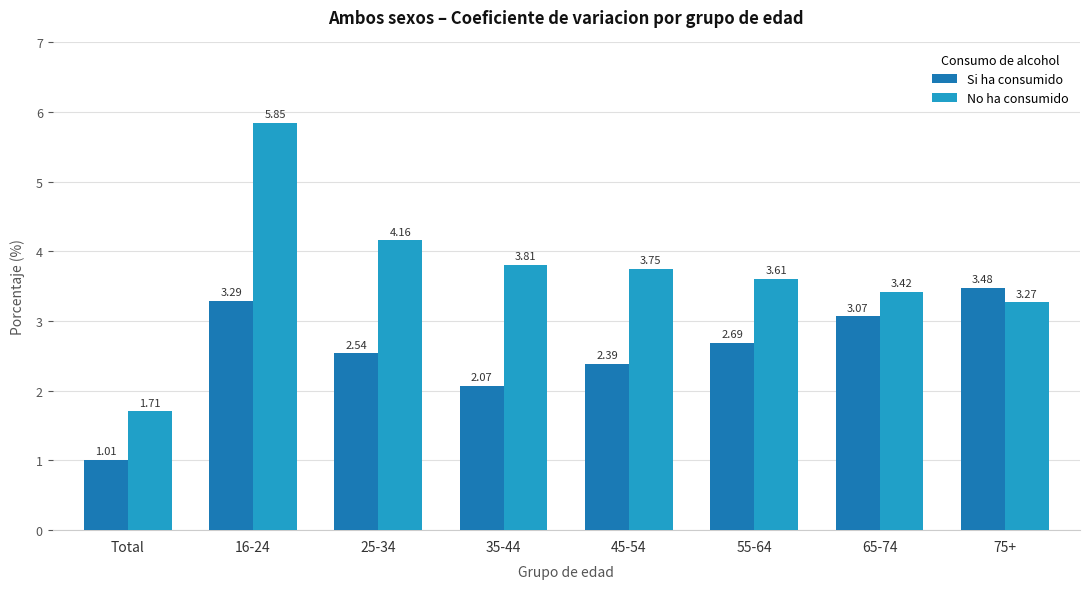

Which series has the widest spread of values?

No ha consumido